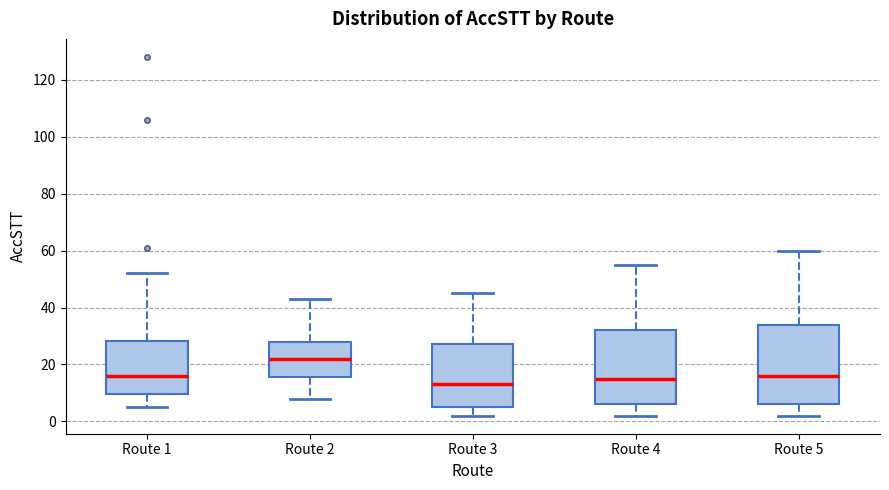

Reading left to right, transcribe this box plot: for each box, give where its median line is, the range the box spans, and where its two whiskers end, as read against the y-axis. The values are not printed on the chart, so give them approximately, as read against the axis.

Route 1: median 16, box 10 to 28, whiskers 6 to 52
Route 2: median 22, box 16 to 28, whiskers 8 to 44
Route 3: median 14, box 6 to 28, whiskers 2 to 46
Route 4: median 16, box 6 to 32, whiskers 2 to 56
Route 5: median 16, box 6 to 34, whiskers 2 to 60